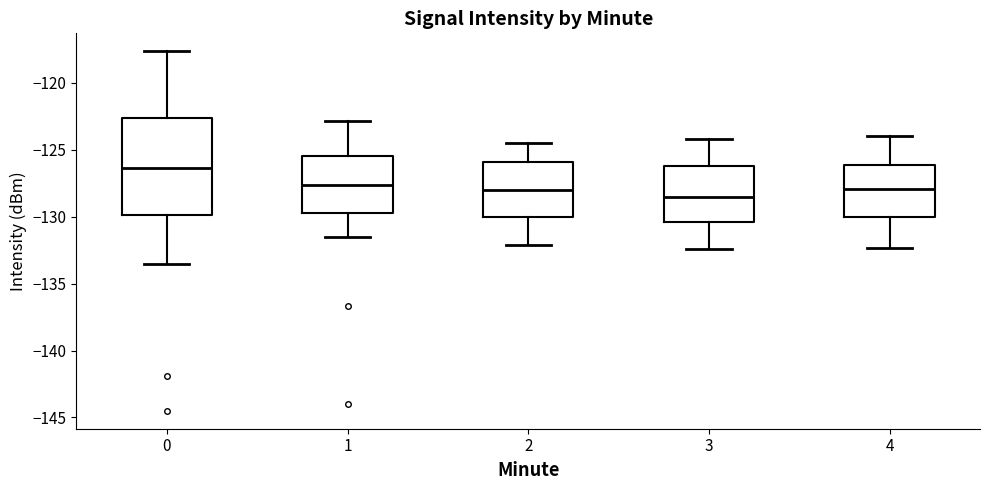

Which box has the lowest median line?

3